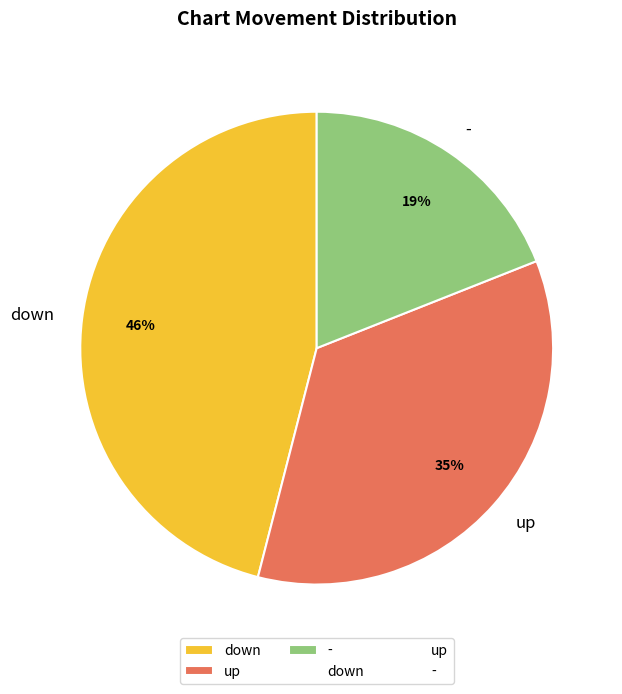

The up slice represents 24% of the pie. True or false?

False